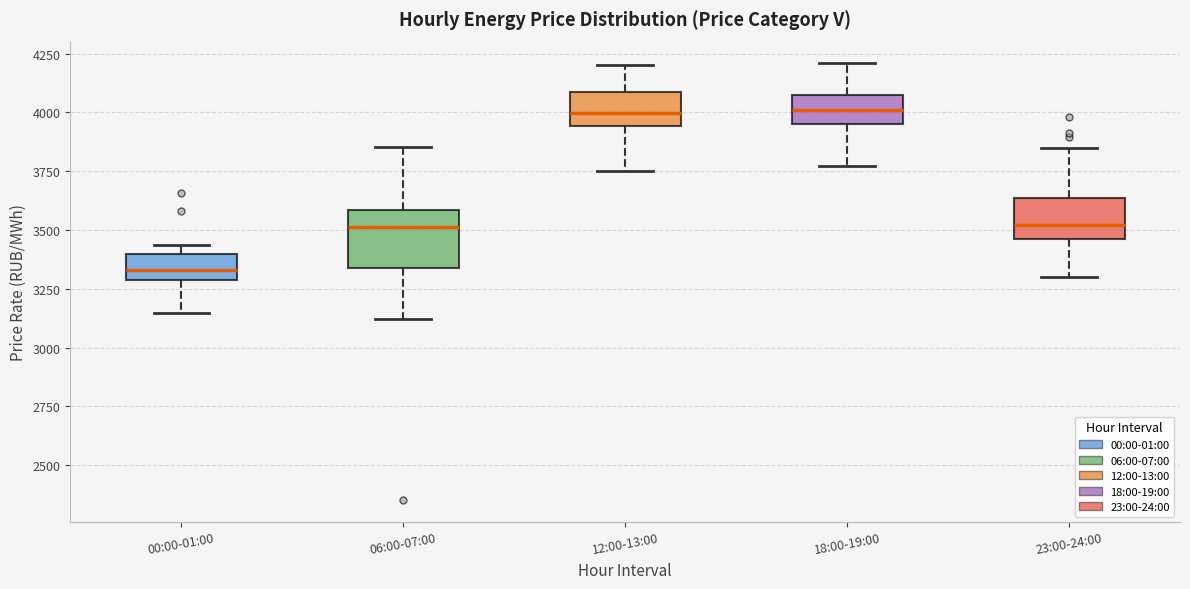

Reading left to right, read every box against the y-axis: the position of its median line, the range the box covers, and the ends of its whiskers. The values are not printed on the chart, so give them approximately, as read against the axis.

00:00-01:00: median 3350, box 3300 to 3400, whiskers 3150 to 3450
06:00-07:00: median 3500, box 3350 to 3600, whiskers 3100 to 3850
12:00-13:00: median 4000, box 3950 to 4100, whiskers 3750 to 4200
18:00-19:00: median 4000, box 3950 to 4050, whiskers 3750 to 4200
23:00-24:00: median 3500, box 3450 to 3650, whiskers 3300 to 3850